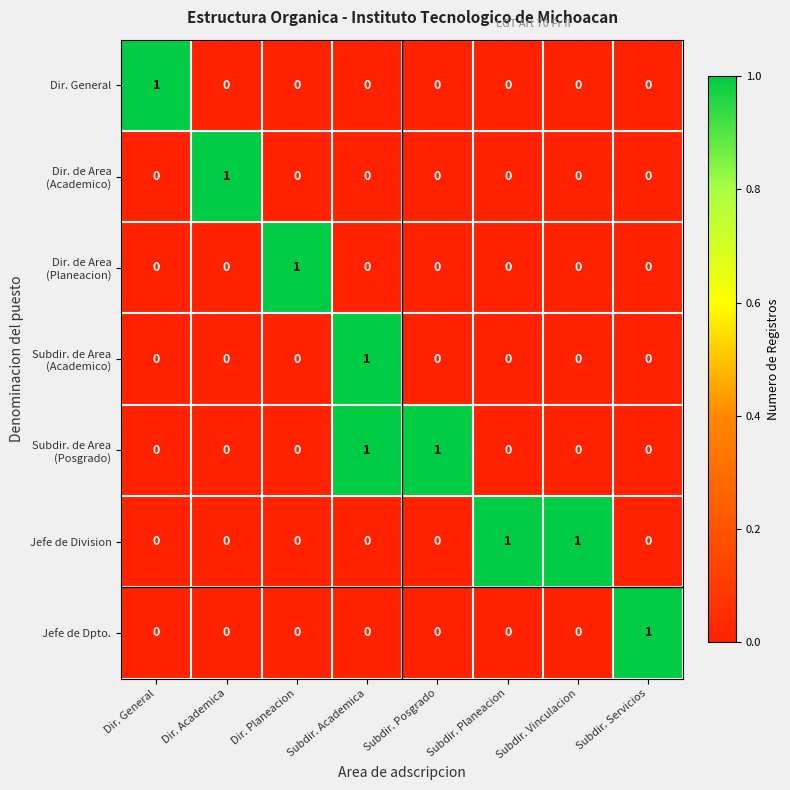

Count the Jefe de Division values in the range 0 to 1.

8